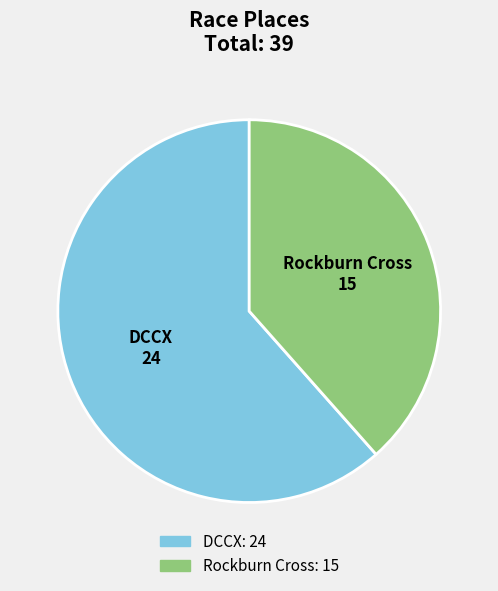

Is the sum of DCCX and Rockburn Cross greater than half?

Yes